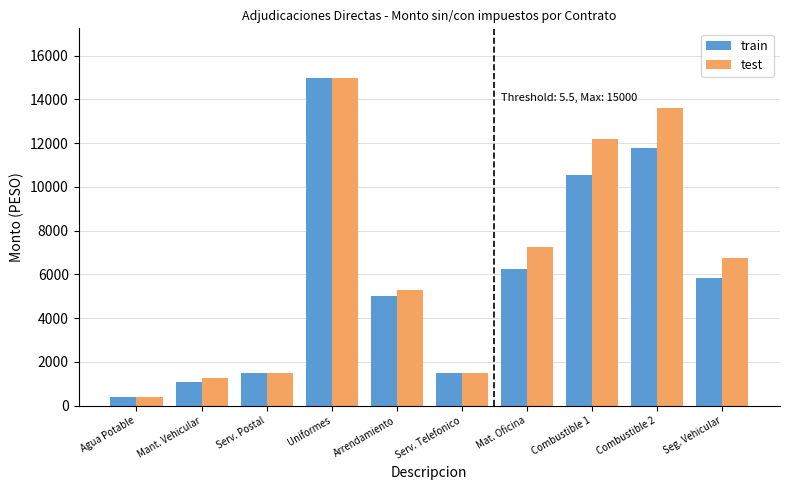

Which label corresponds to the smallest value in the chart?

Agua Potable